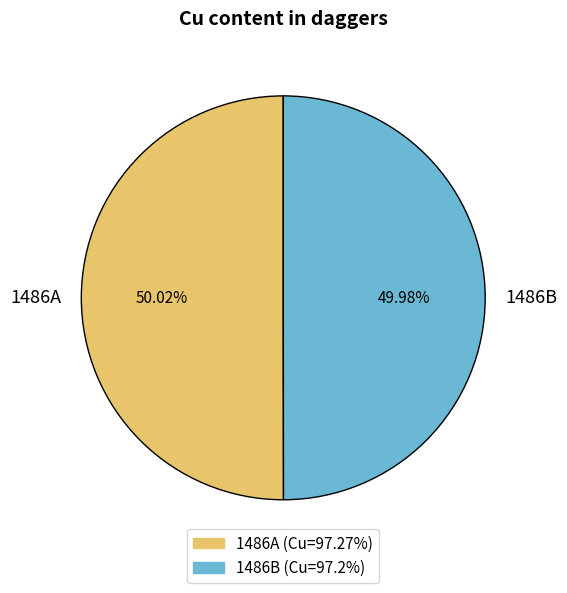

Is there a majority slice in this chart?

Yes